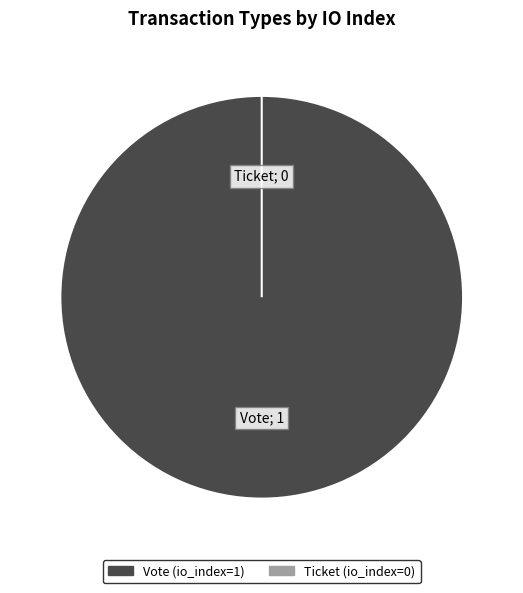

How many segments does this pie chart have?

2